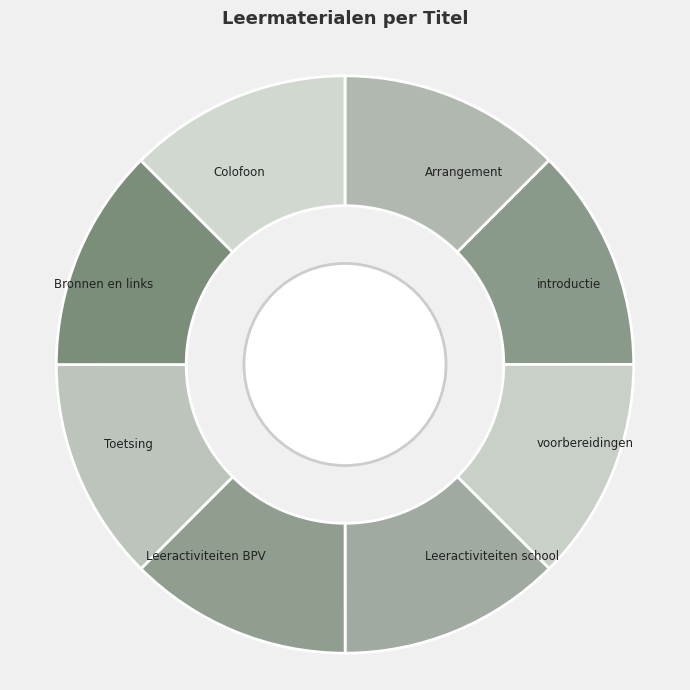

The Arrangement slice represents 12% of the pie. True or false?

True